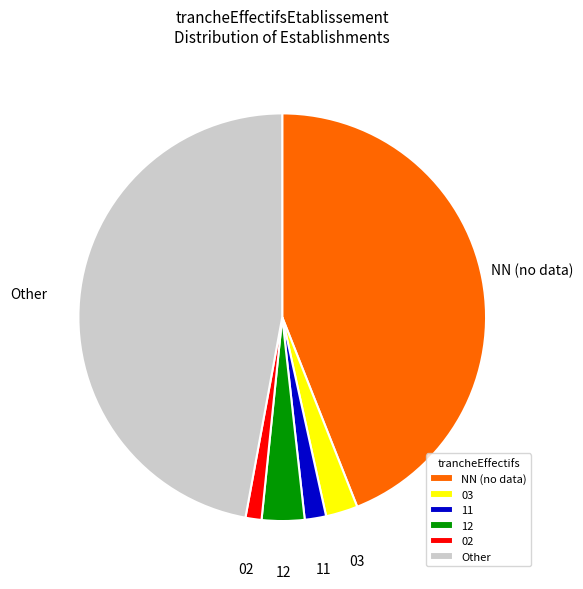

Does any single category account for the majority?

No